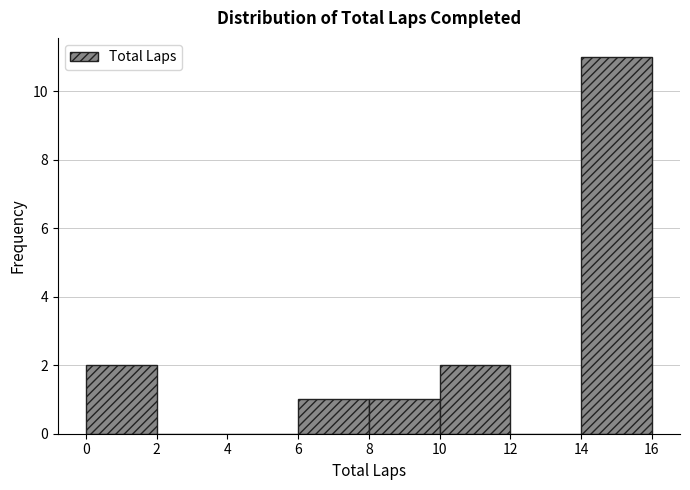

Reading left to right, transcribe this chart: for each bar, give the range it covers on the x-axis and its height. The values are not printed on the chart, so give them approximately, as read against the axis.

0 to 2: 2
2 to 4: 0
4 to 6: 0
6 to 8: 1
8 to 10: 1
10 to 12: 2
12 to 14: 0
14 to 16: 11